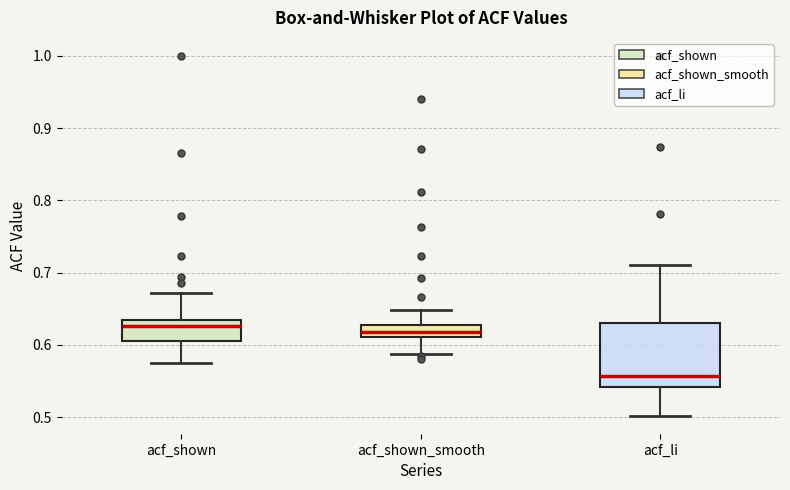

Reading left to right, transcribe this box plot: for each box, give where its median line is, the range the box spans, and where its two whiskers end, as read against the y-axis. The values are not printed on the chart, so give them approximately, as read against the axis.

acf_shown: median 0.63 (just below the box's upper edge), box 0.61 to 0.63, whiskers 0.58 to 0.67
acf_shown_smooth: median 0.62, box 0.61 to 0.63, whiskers 0.59 to 0.65
acf_li: median 0.56, box 0.54 to 0.63, whiskers 0.50 to 0.71